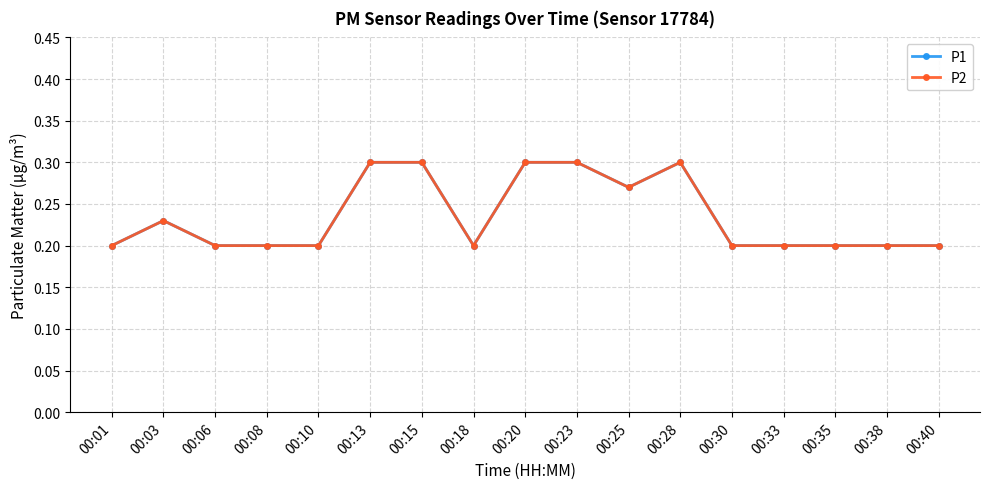

What is the average value of the P2 series?

0.2